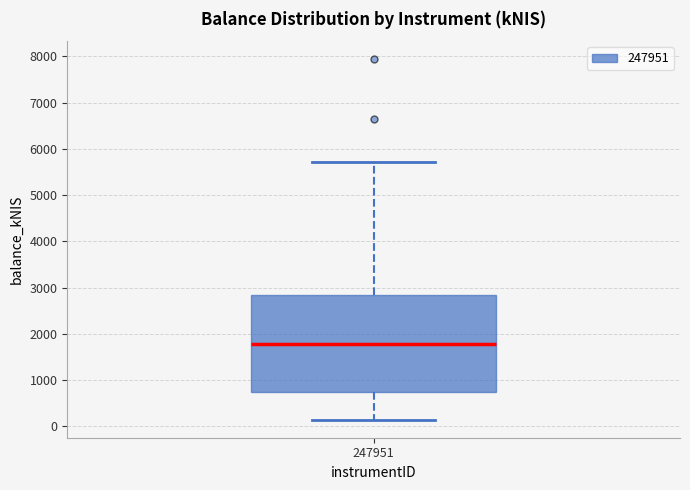

Where does the median line of the box at x = 247951 sit on the y-axis? The values are not printed on the chart, so give them approximately, as read against the axis.

1800